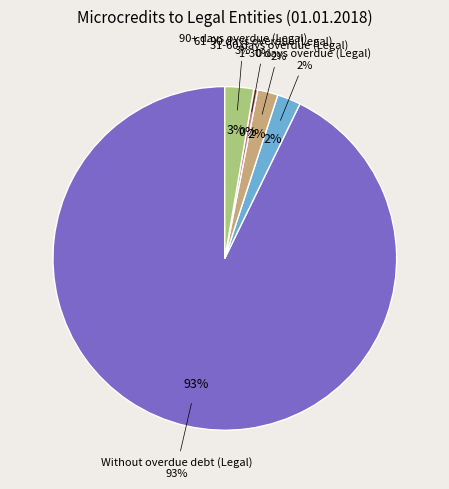

Is the sum of 90+ days overdue (Legal) and 31-60 days overdue (Legal) greater than half?

No